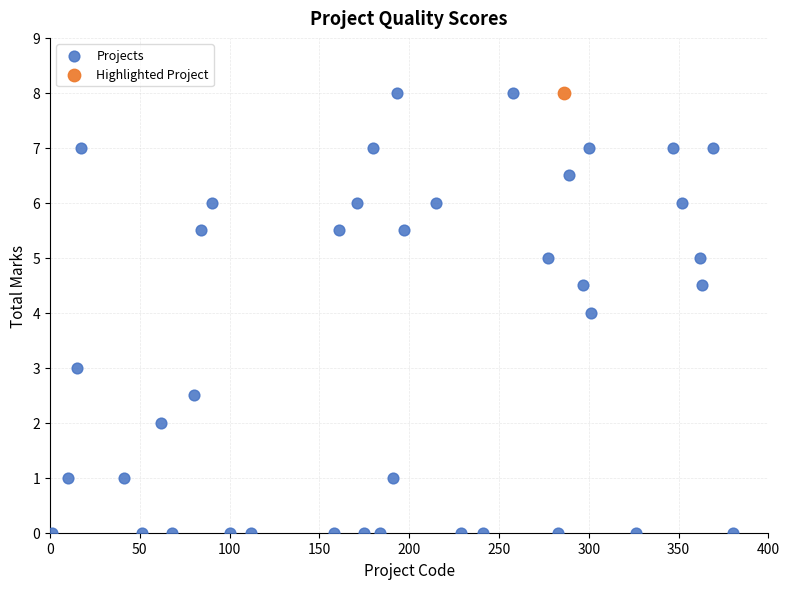

What are all the series names shown in the legend?

Projects, Highlighted Project